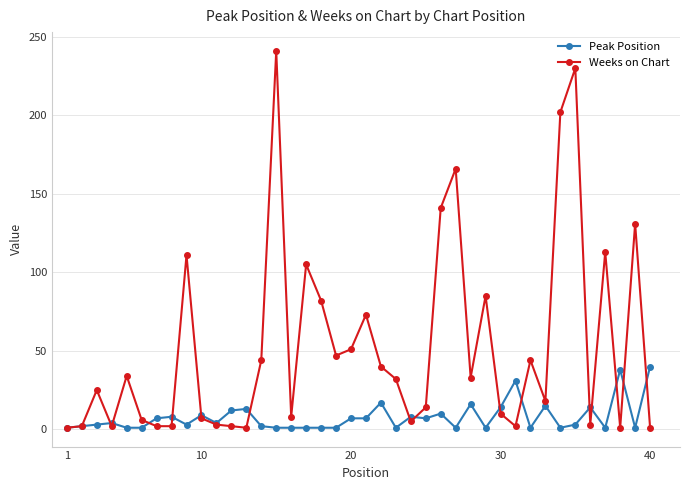

True or false: Weeks on Chart has more than 1 interior local peaks.

True